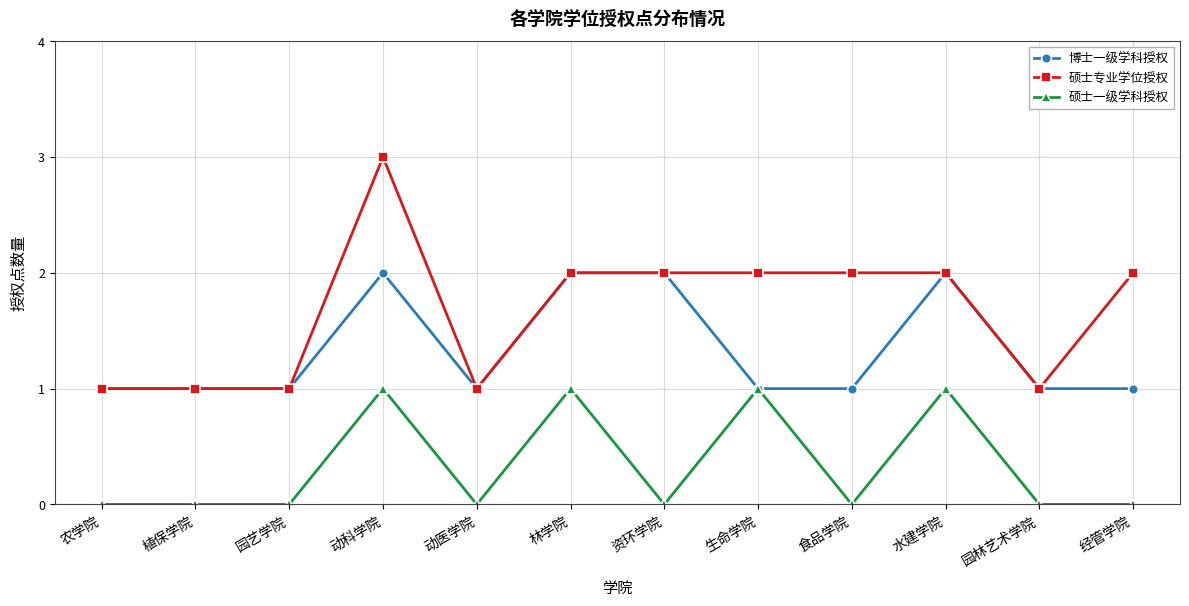

What is the sum of the 硕士专业学位授权 values at 动医学院 and 植保学院?

2